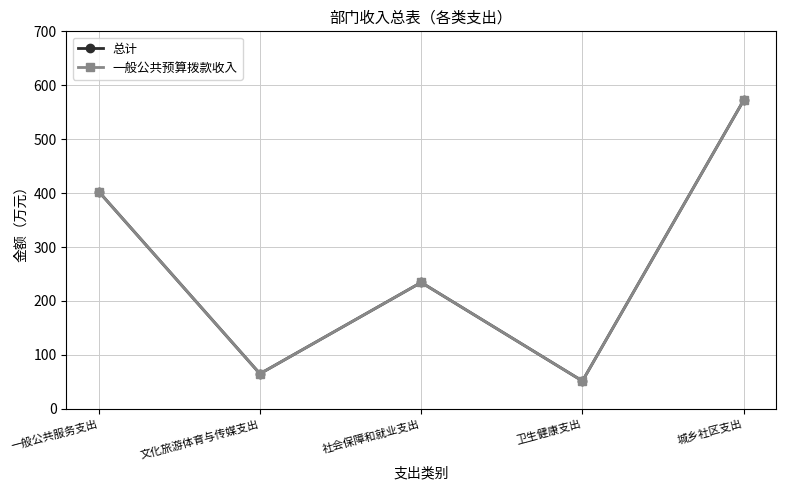

Is this an area chart (filled region under the line)?

No